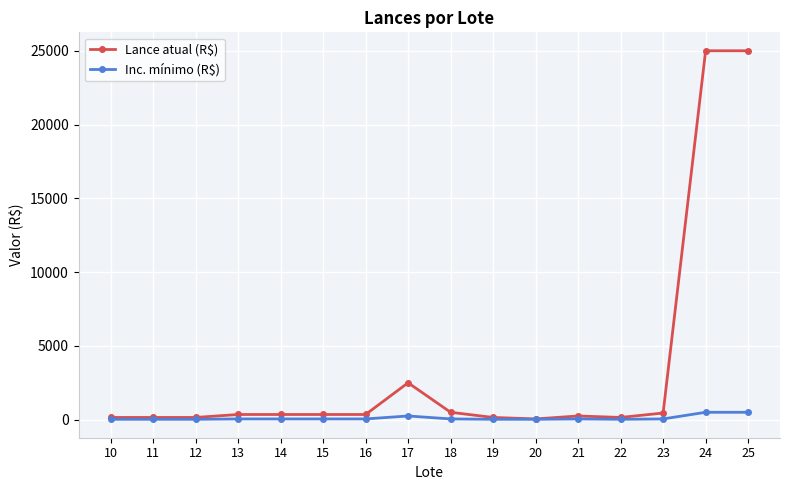

The value of Lance atual (R$) at 18 is 500. True or false?

True